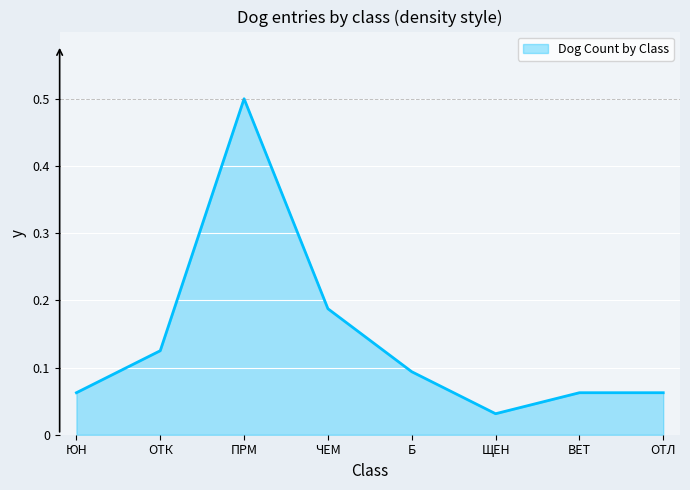

Which category has the highest value across all series?

ПРМ